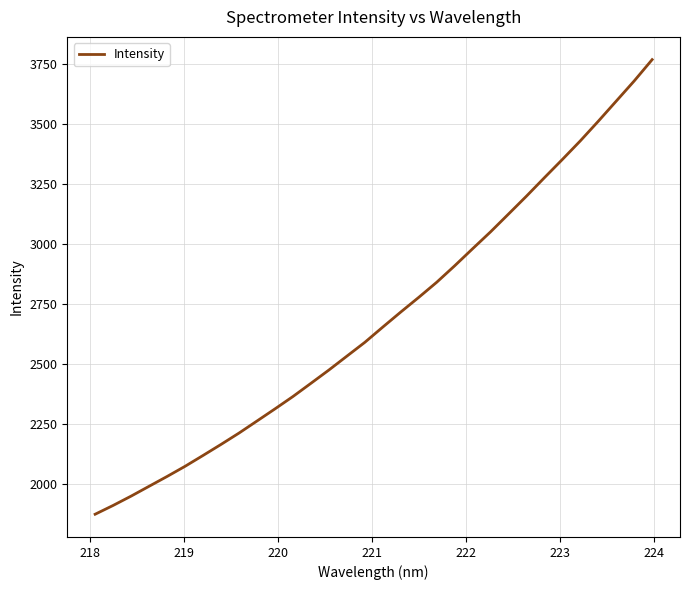

What is the minimum value shown in the chart?

1873.0